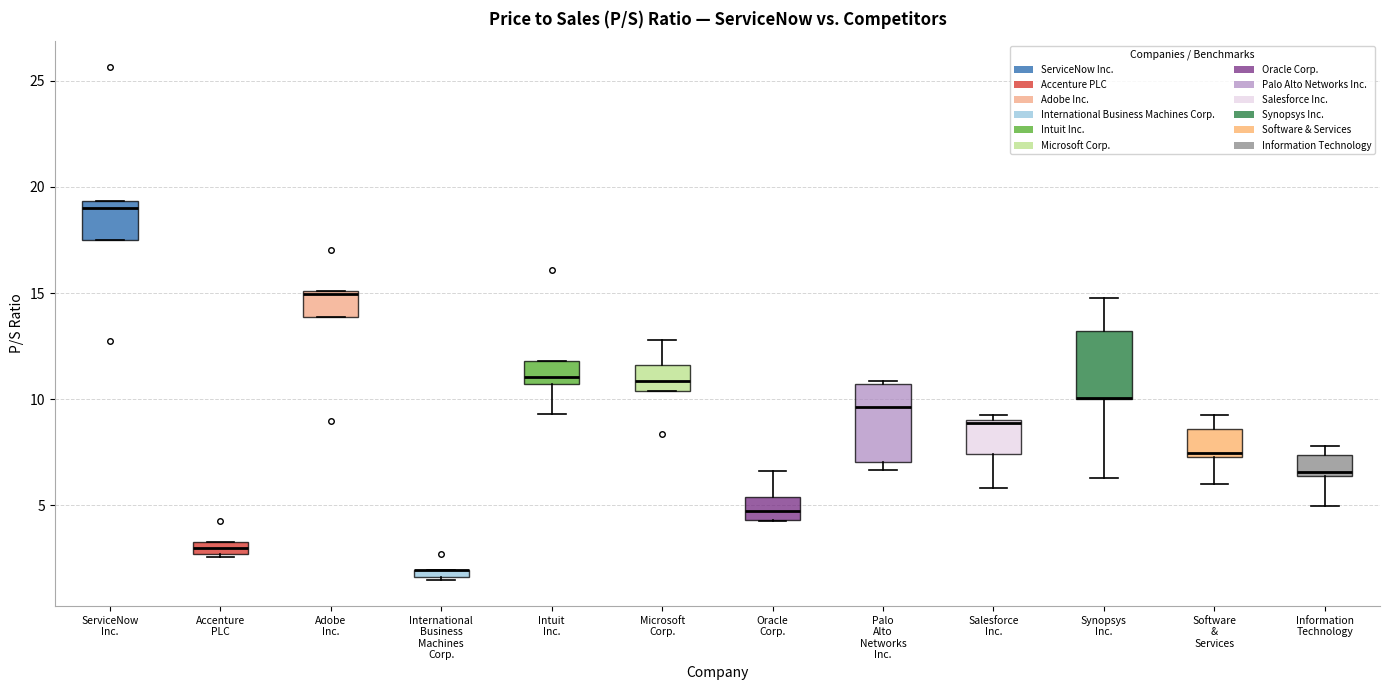

Where does the lower whisker of the box for Salesforce Inc. end on the y-axis? The values are not printed on the chart, so give them approximately, as read against the axis.

6.0